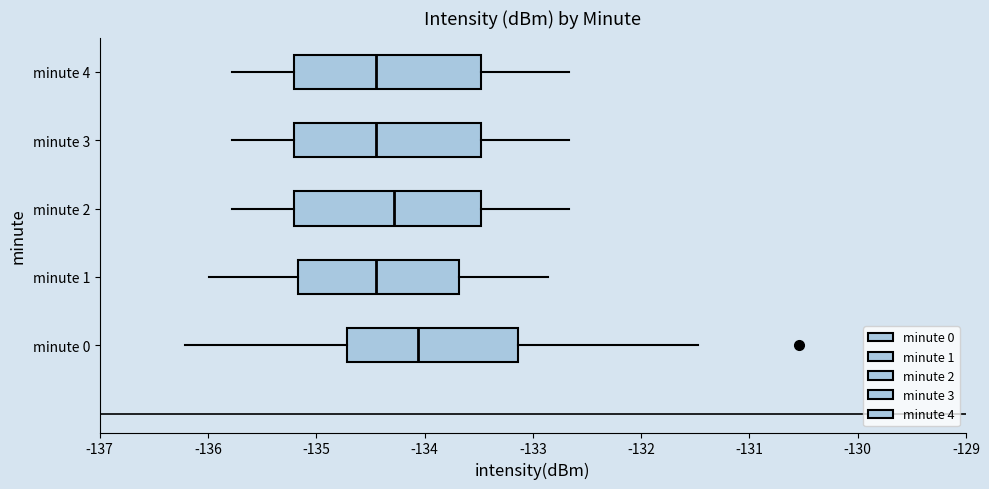

Reading bottom to top, read every box against the x-axis: the position of its median line, the range the box covers, and the ends of its whiskers. The values are not printed on the chart, so give them approximately, as read against the axis.

minute 0: median -134.1, box -134.7 to -133.1, whiskers -136.2 to -131.5
minute 1: median -134.4, box -135.2 to -133.7, whiskers -136.0 to -132.9
minute 2: median -134.3, box -135.2 to -133.5, whiskers -135.8 to -132.7
minute 3: median -134.4, box -135.2 to -133.5, whiskers -135.8 to -132.7
minute 4: median -134.4, box -135.2 to -133.5, whiskers -135.8 to -132.7